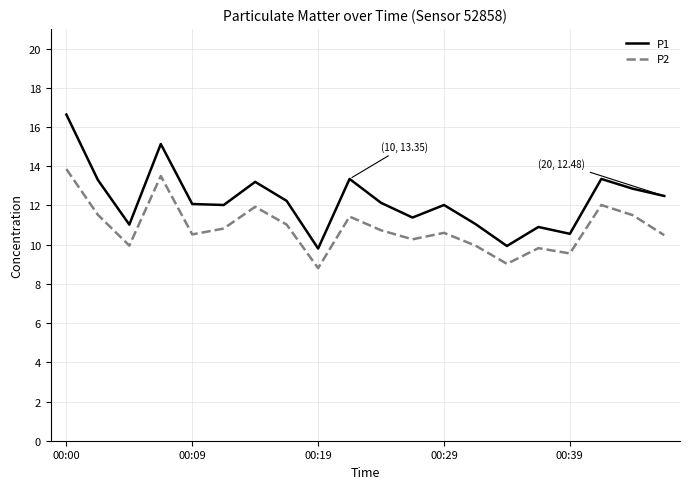

Which series has the largest total across all categories?

P1